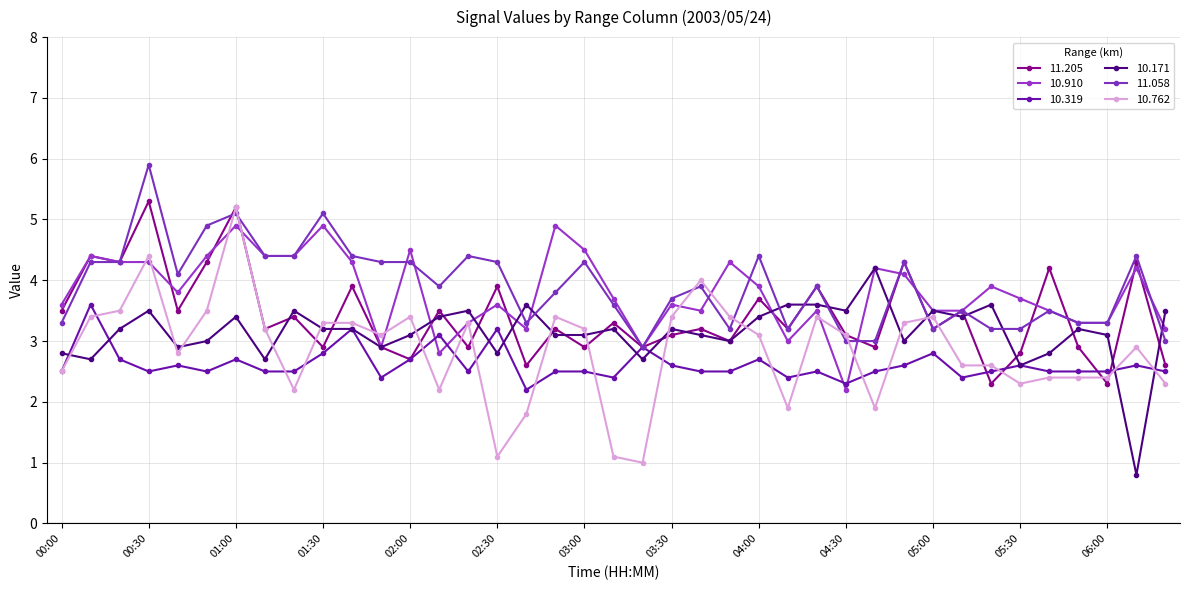

What is the label of the 17th point from the left?

02:40